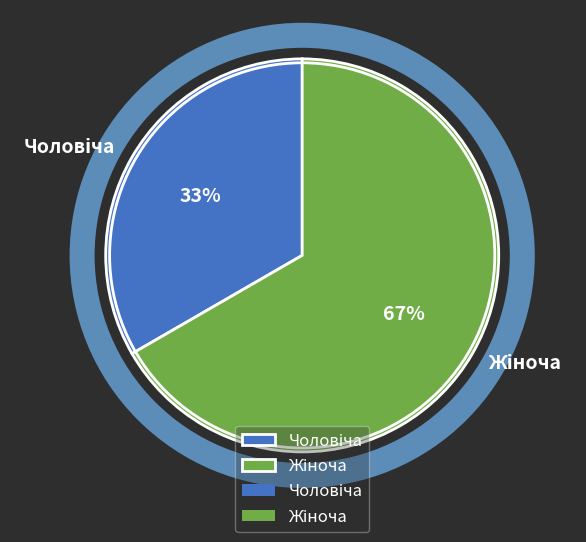

Is there any slice that represents more than half of the pie?

Yes